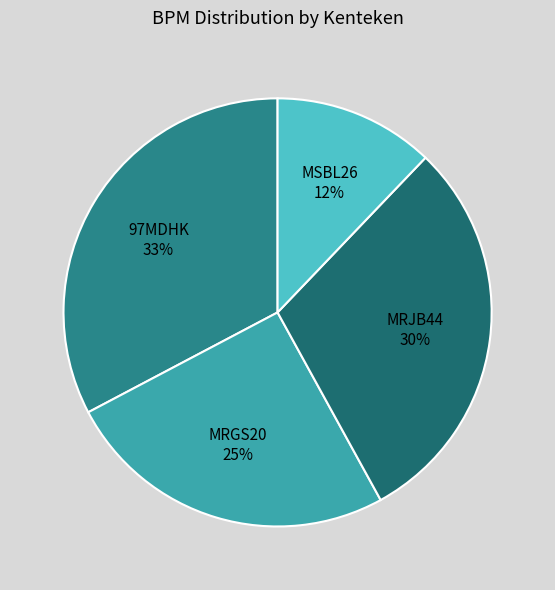

Do MSBL26 and 97MDHK together represent more than half of the pie?

No